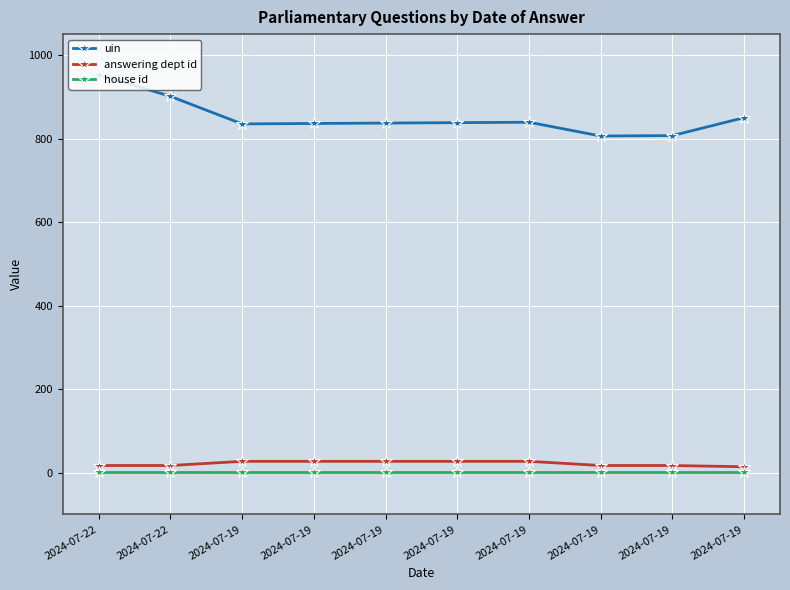

What is the value of the house id point at the 10th from the left?

1